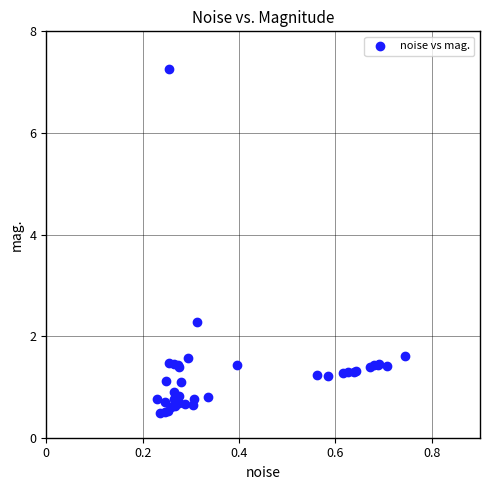

What Y value in the scatter plot is closest to 3?

2.3